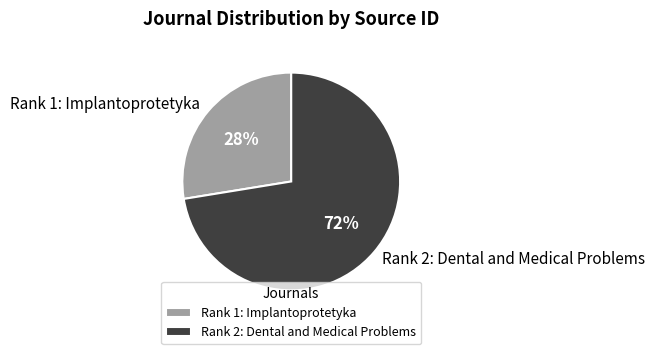

Is there a majority slice in this chart?

Yes